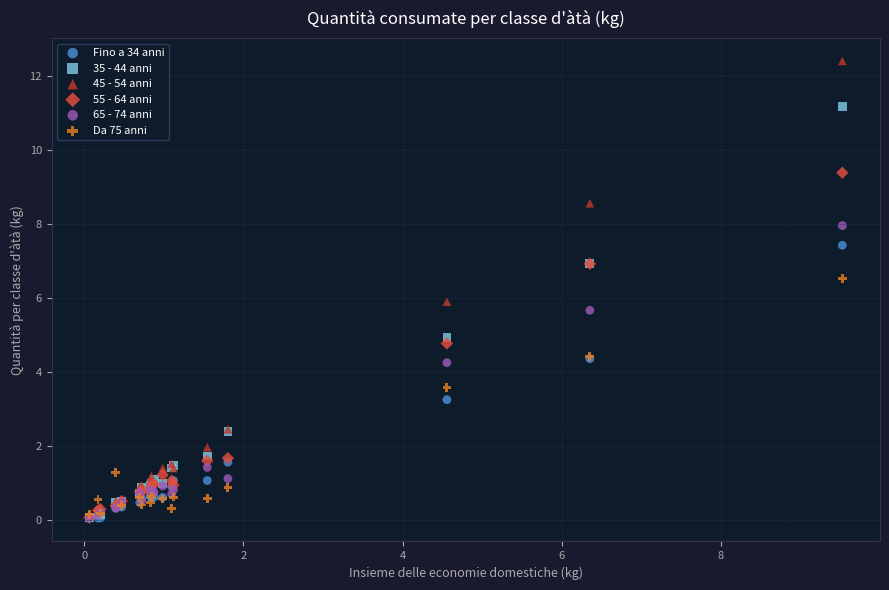

Which series has the widest spread of Y values?

45 - 54 anni